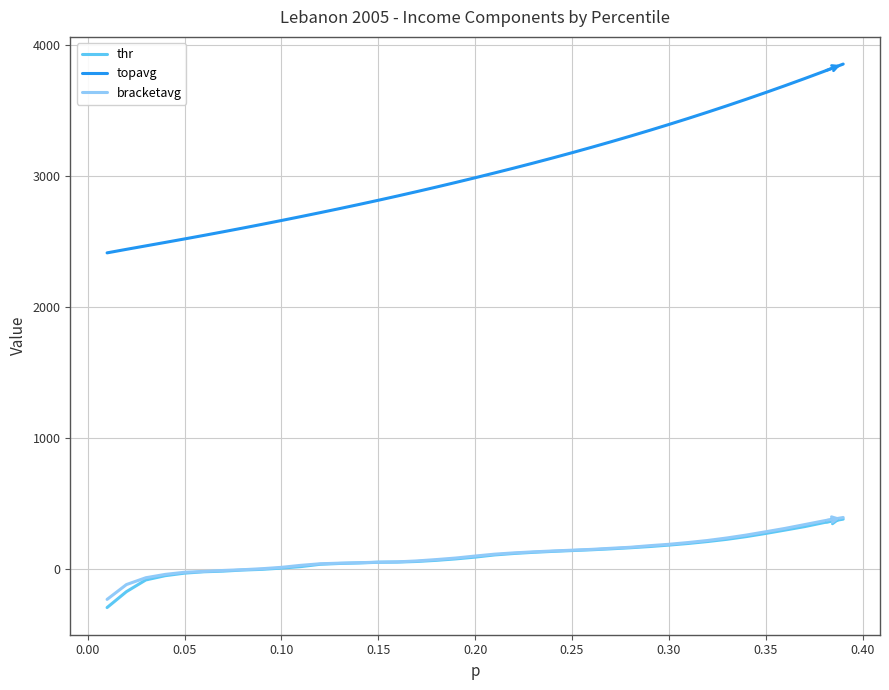

Which series has the largest total across all categories?

topavg